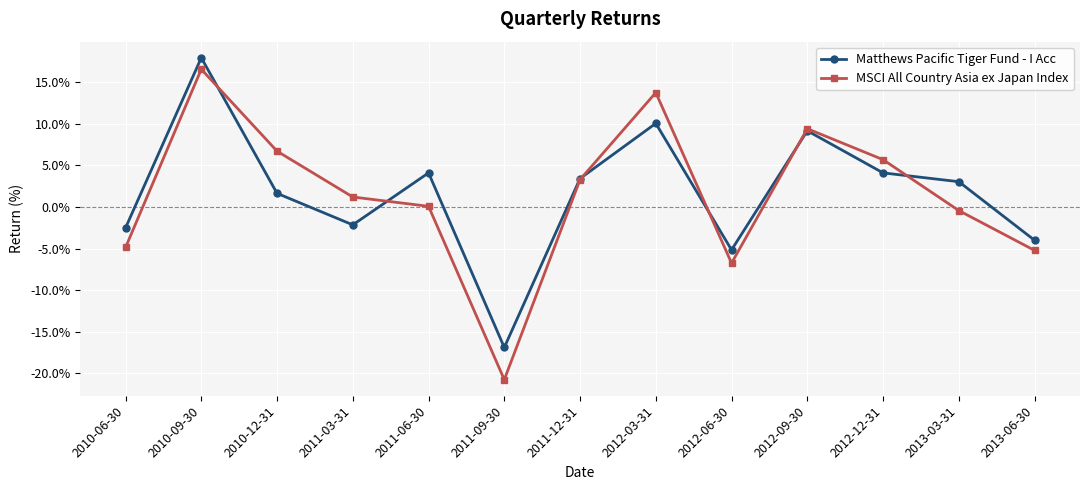

List the labels in order of Matthews Pacific Tiger Fund - I Acc value, smallest first.

2011-09-30, 2012-06-30, 2013-06-30, 2010-06-30, 2011-03-31, 2010-12-31, 2013-03-31, 2011-12-31, 2011-06-30, 2012-12-31, 2012-09-30, 2012-03-31, 2010-09-30